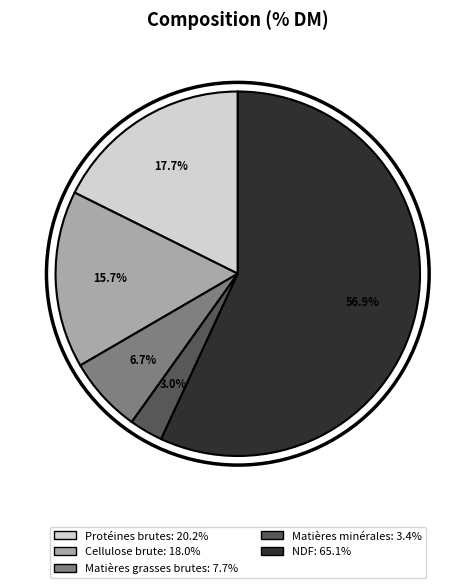

Is there a majority slice in this chart?

Yes